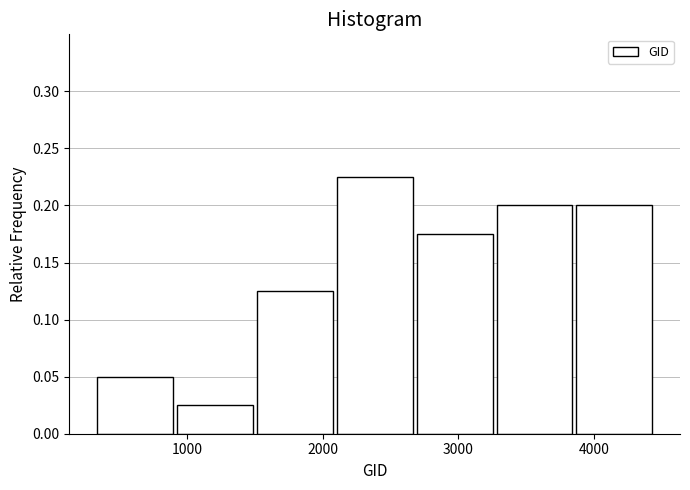

Which range on the x-axis has the tallest bar?

2100 to 2700